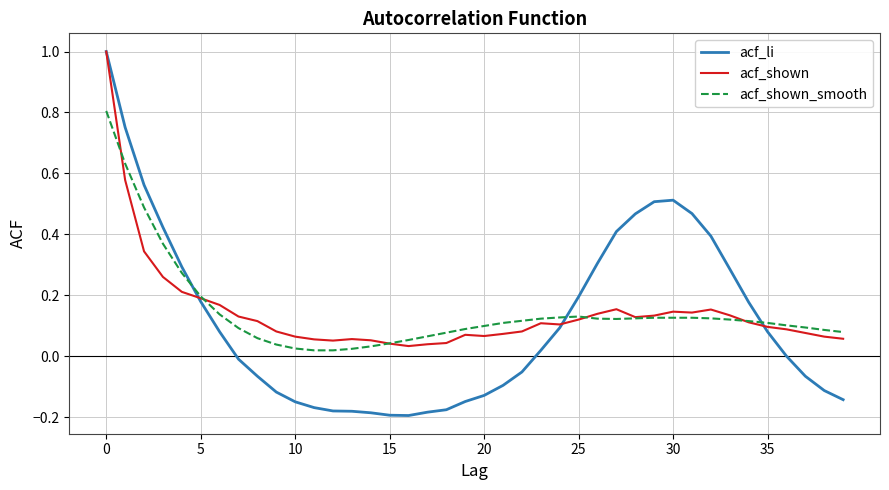

Which series has the largest range (max minus min)?

acf_li